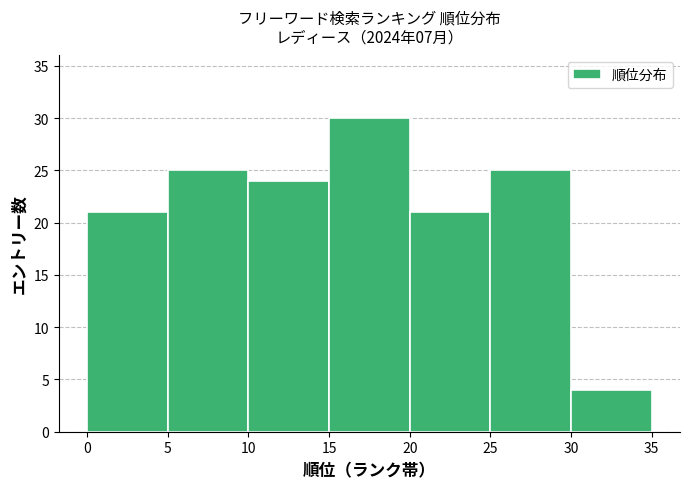

How tall is the bar that spans 15 to 20 on the x-axis? The values are not printed on the chart, so give them approximately, as read against the axis.

30